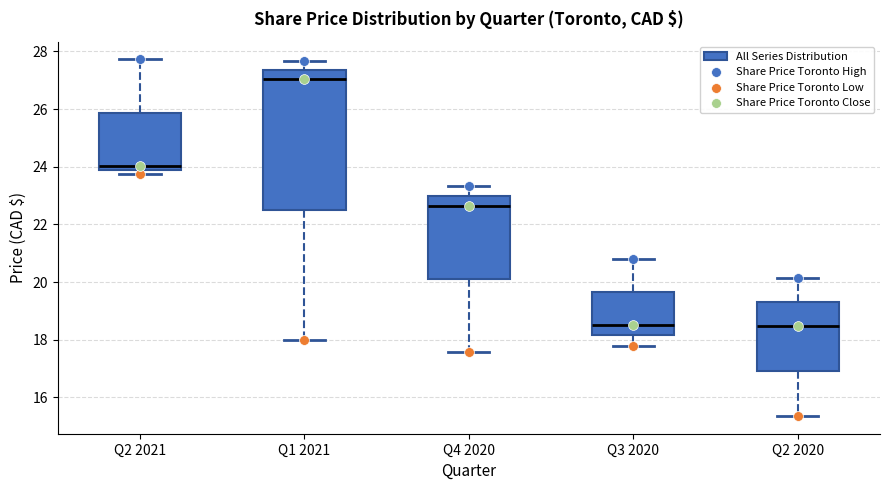

Comparing the boxes themselves (not the whiskers), which one is the tallest?

Q1 2021